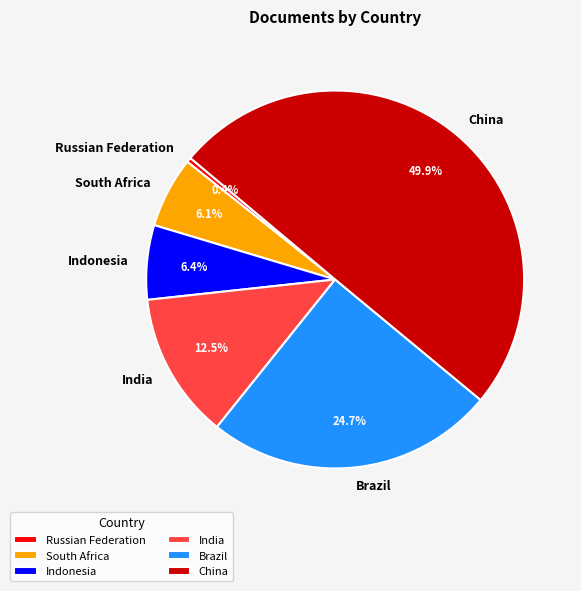

Is Indonesia the majority of the pie?

No